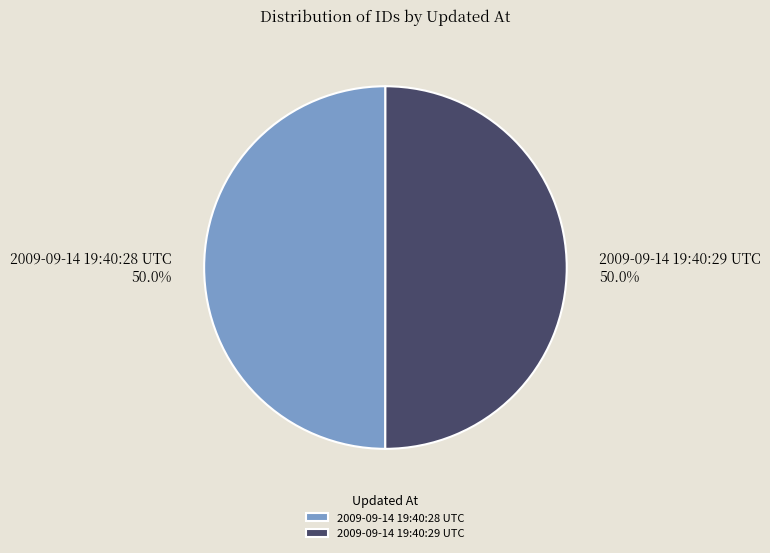

The 2009-09-14 19:40:28 UTC slice represents 64% of the pie. True or false?

False